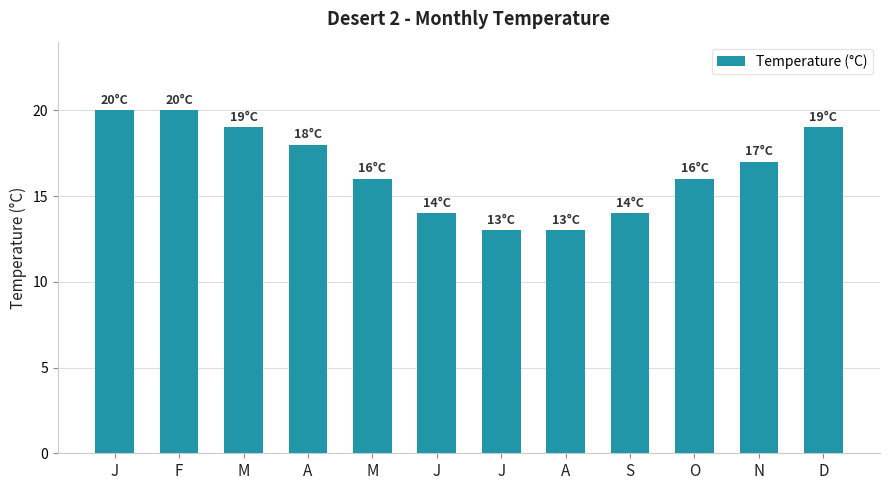

How many bars are there in total?

12